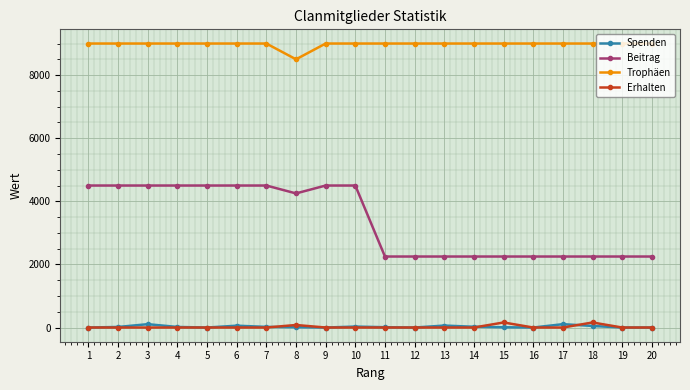

How many series are shown in this chart?

4